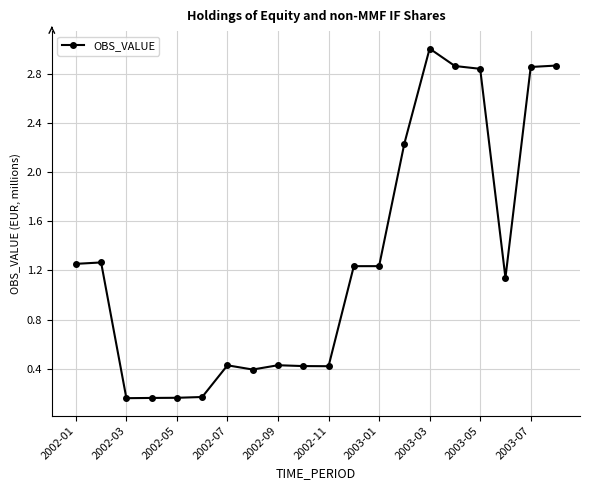

What is the maximum value shown in the chart?

3.0